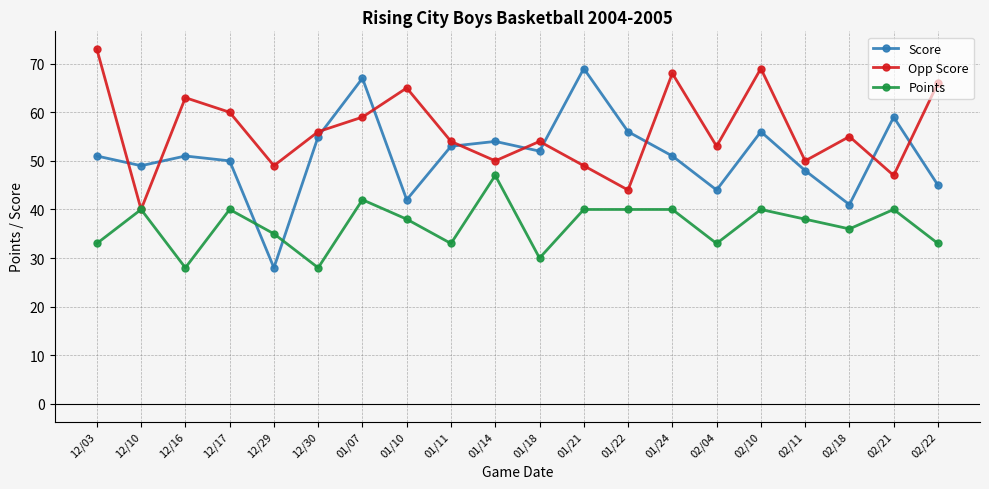

How many series are shown in this chart?

3